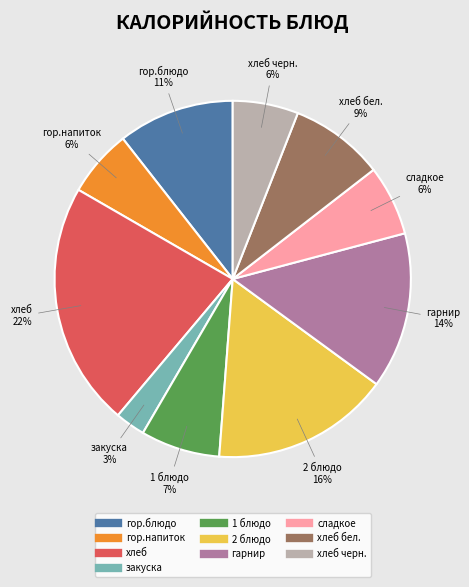

How many slices are in this pie chart?

10